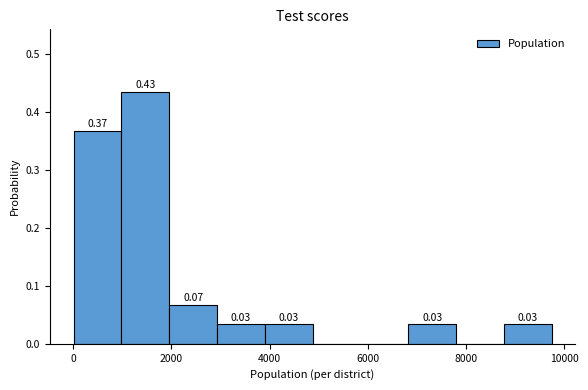

Which range on the x-axis has the tallest bar?

1000 to 2000